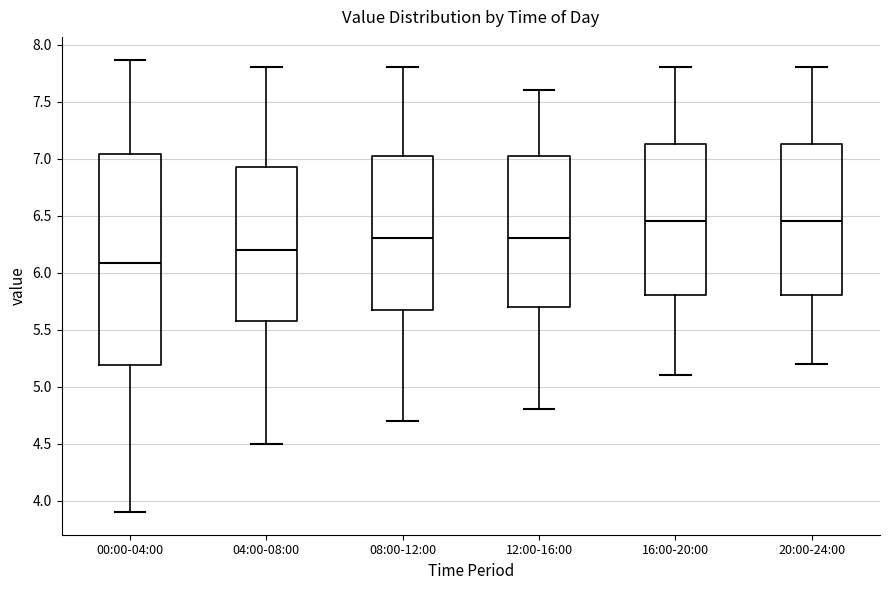

Which box is the tallest, from its lower edge to its upper edge?

00:00-04:00